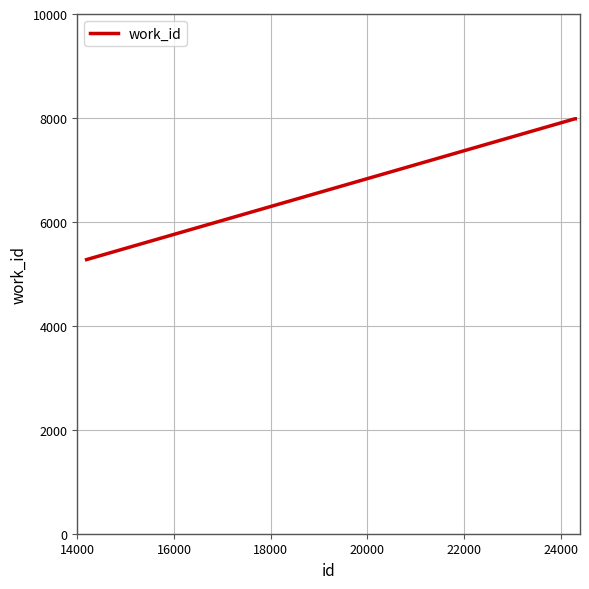

What is the smallest value displayed?

5275